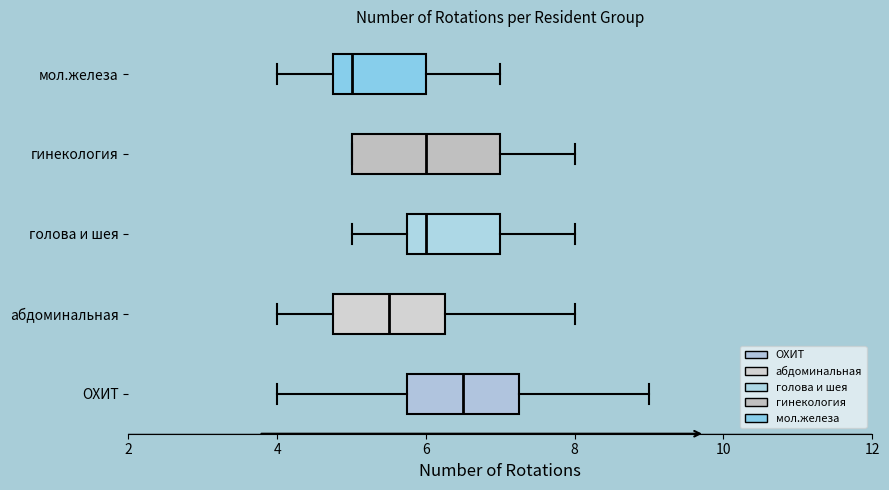

Reading bottom to top, transcribe this box plot: for each box, give where its median line is, the range the box spans, and where its two whiskers end, as read against the x-axis. The values are not printed on the chart, so give them approximately, as read against the axis.

ОХИТ: median 6.6, box 5.8 to 7.2, whiskers 4.0 to 9.0
абдоминальная: median 5.6, box 4.8 to 6.2, whiskers 4.0 to 8.0
голова и шея: median 6.0, box 5.8 to 7.0, whiskers 5.0 to 8.0
гинекология: median 6.0, box 5.0 to 7.0, whiskers 5.0 to 8.0
мол.железа: median 5.0, box 4.8 to 6.0, whiskers 4.0 to 7.0